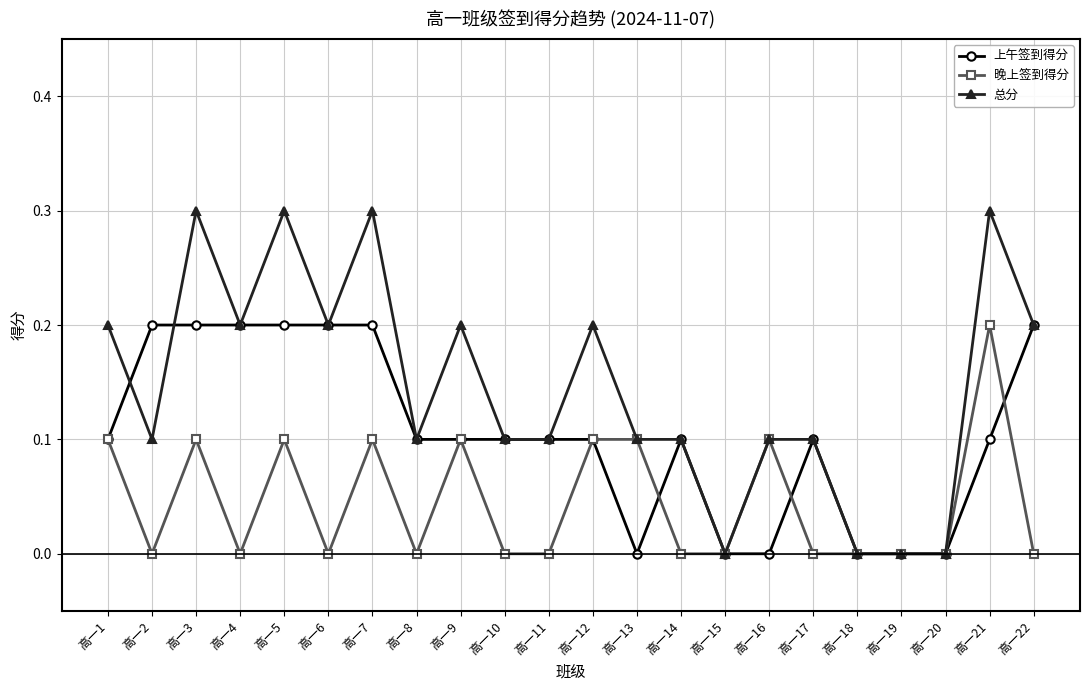

What is the difference between the maximum and second lowest values in the 上午签到得分 series?

0.2